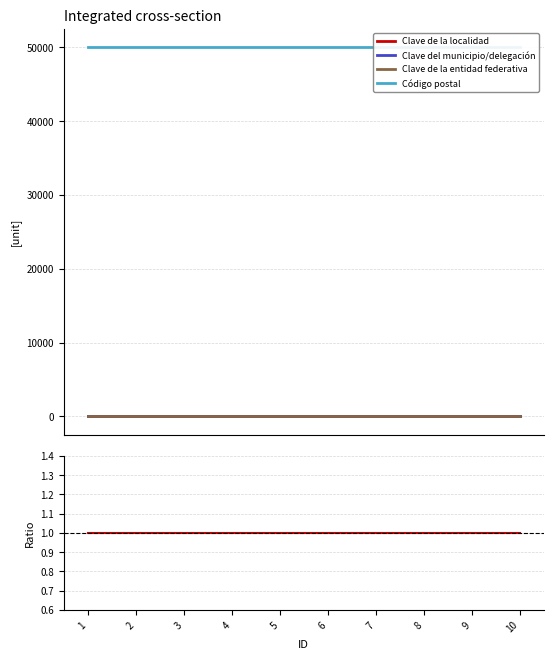

The Clave del municipio/delegación series shows 91 at 2. True or false?

False